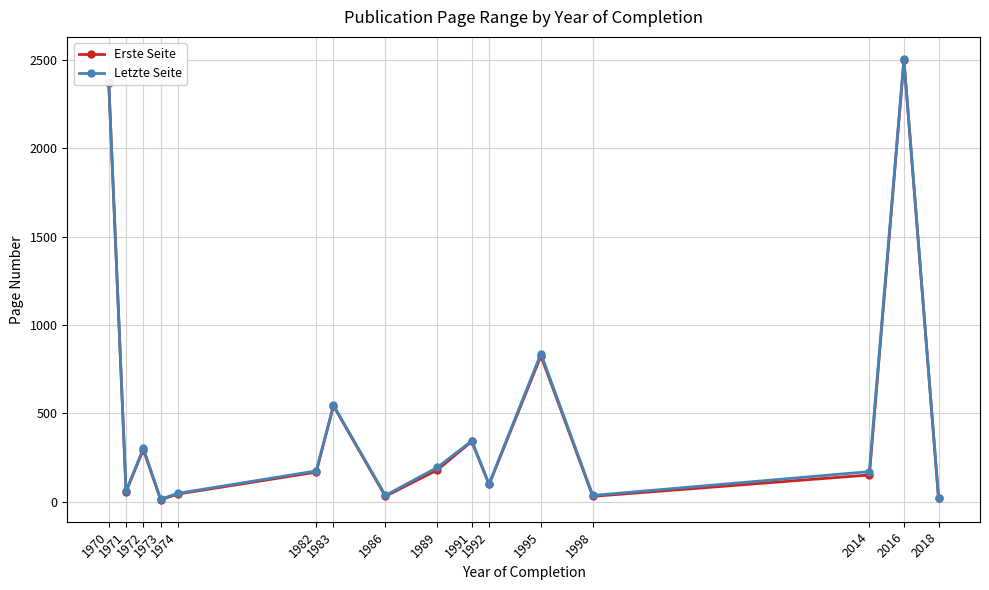

At which label does Letzte Seite first exceed 174?

1970